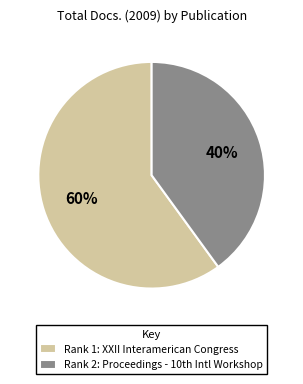

Count the number of slices in the pie.

2